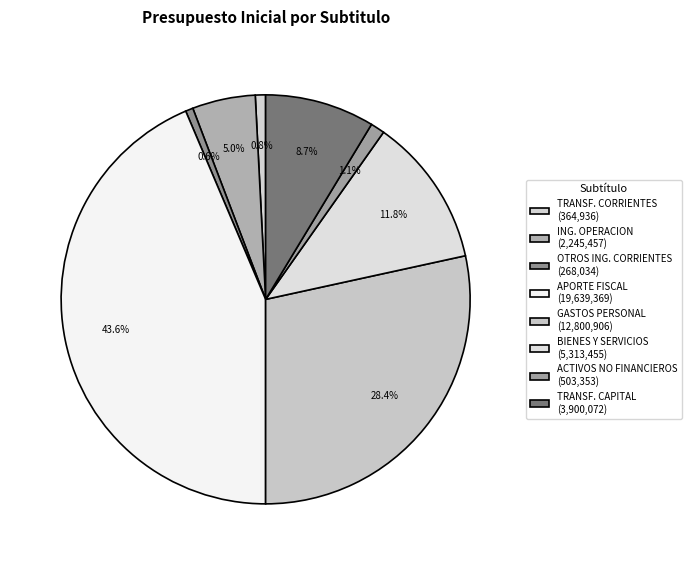

How many segments does this pie chart have?

8